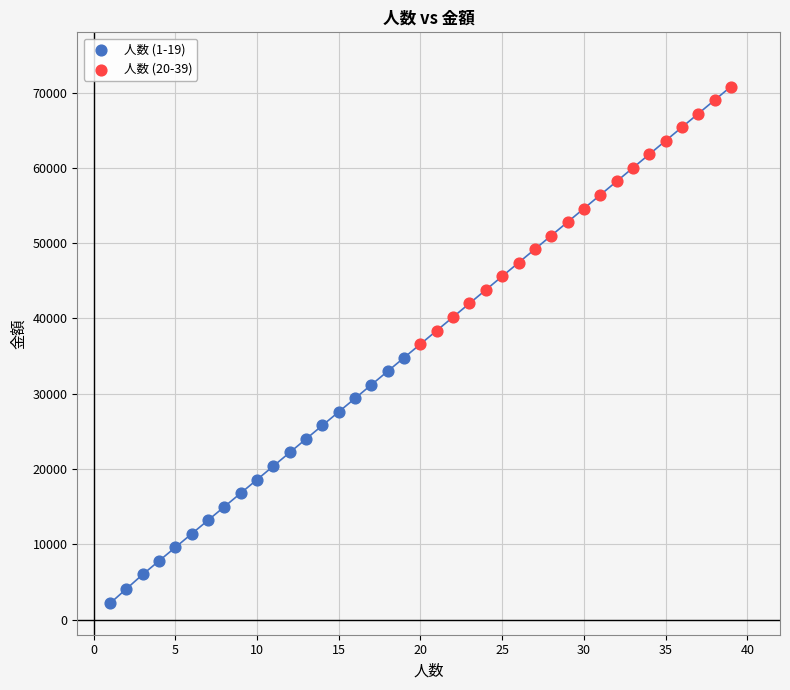

Which series contains the lowest Y value?

人数 (1-19)